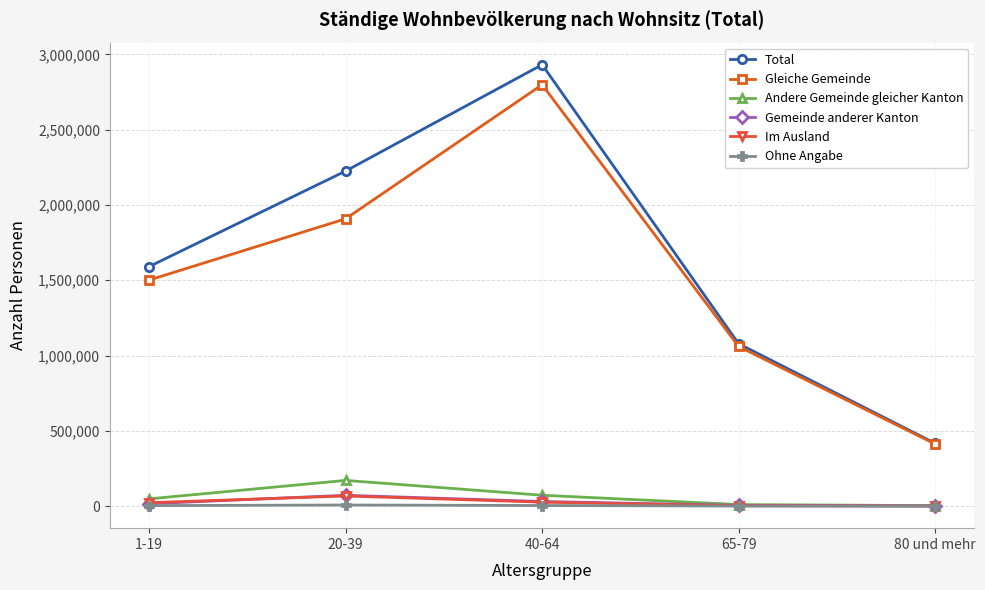

How many interior local peaks does the Andere Gemeinde gleicher Kanton series have?

1